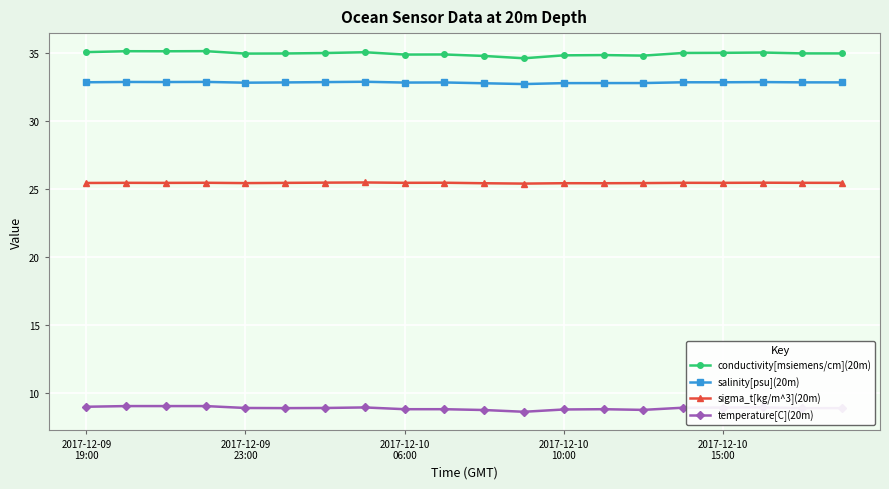

What are all the series names shown in the legend?

conductivity[msiemens/cm](20m), salinity[psu](20m), sigma_t[kg/m^3](20m), temperature[C](20m)